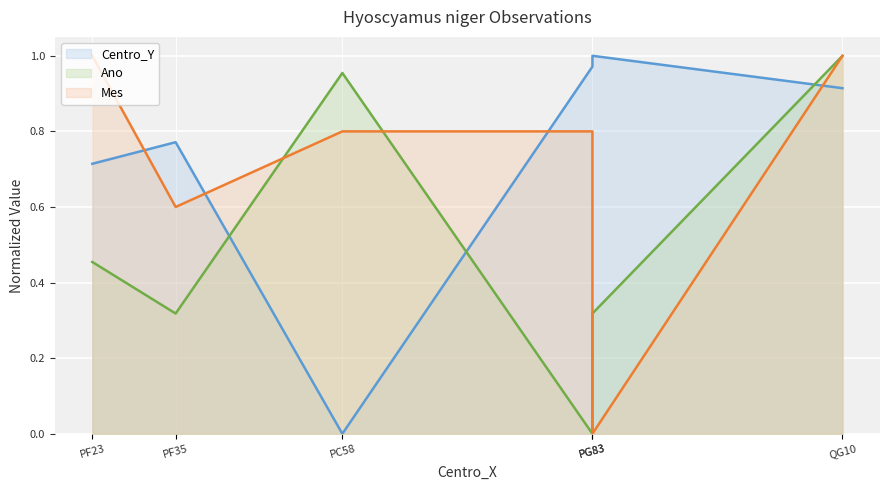

Reading left to right, extract all data points from this chart.

Centro_Y (line): PF23=0.7	PF35=0.8	PC58=0.0	PG83=1.0	PG83=1.0	QG10=0.9
Ano (line): PF23=0.5	PF35=0.3	PC58=1.0	PG83=0.0	PG83=0.3	QG10=1.0
Mes (line): PF23=1.0	PF35=0.6	PC58=0.8	PG83=0.8	PG83=0.0	QG10=1.0